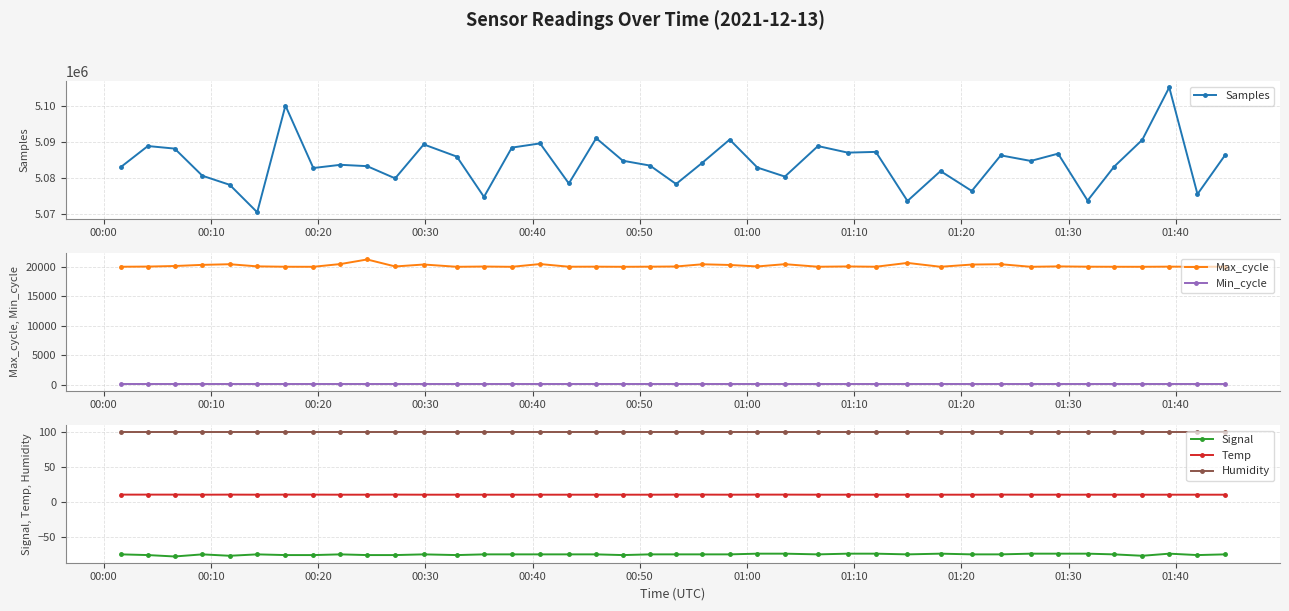

What is the highest value of the Signal series?

-74.0